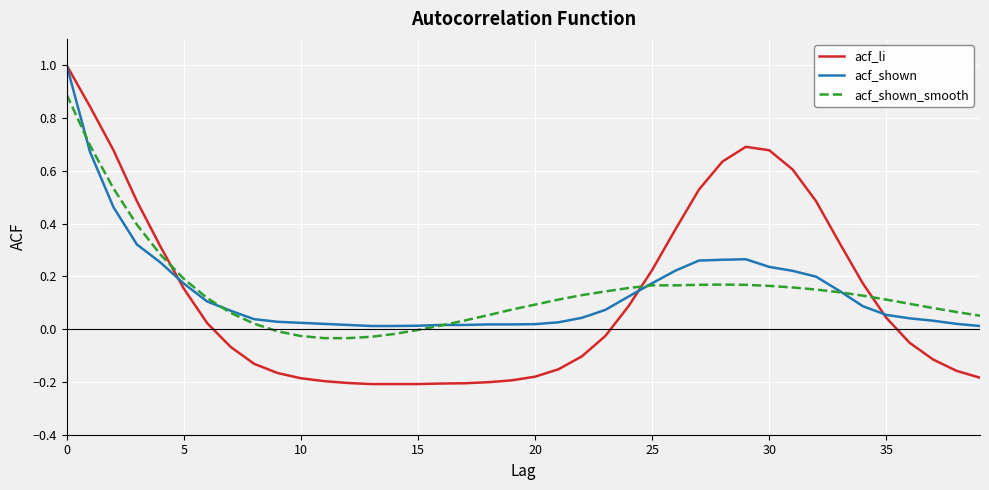

What is the greatest value displayed?

1.0